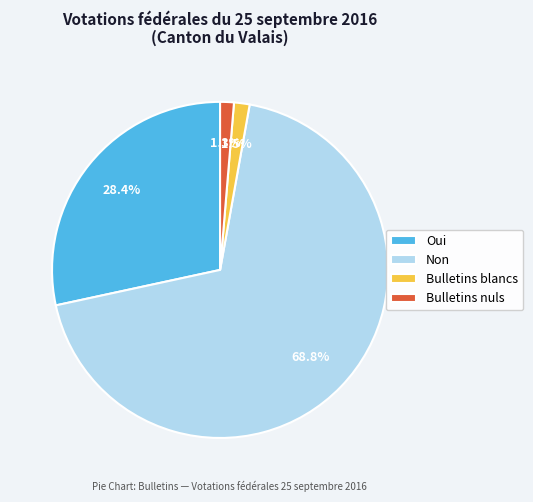

Do Bulletins nuls and Bulletins blancs together represent more than half of the pie?

No